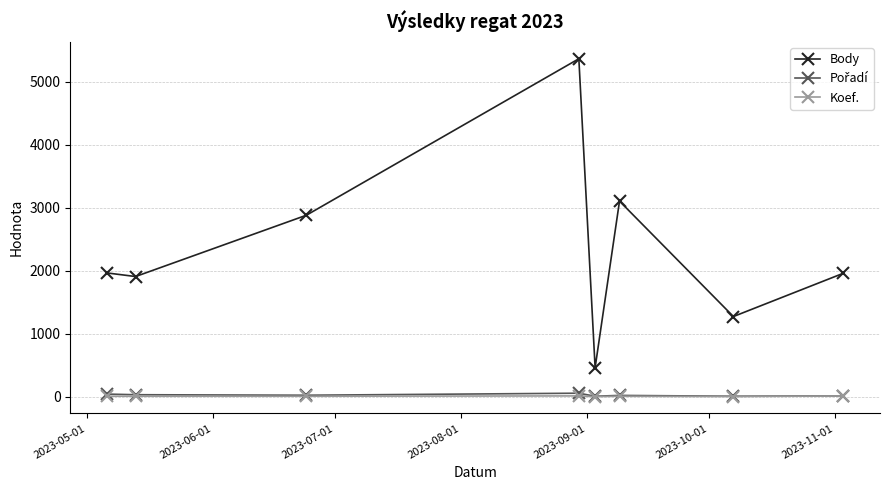

How many lines are shown in the chart?

3